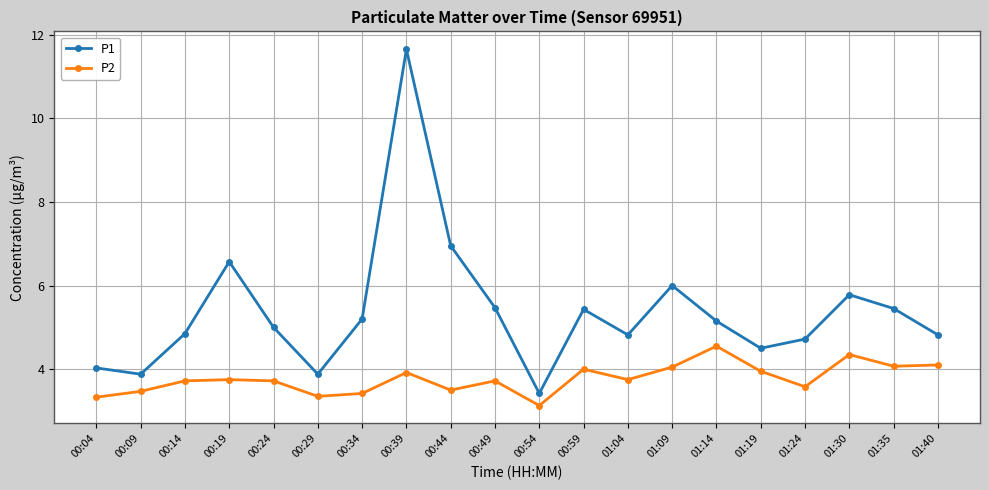

True or false: P2 has more than 0 interior local peaks.

True